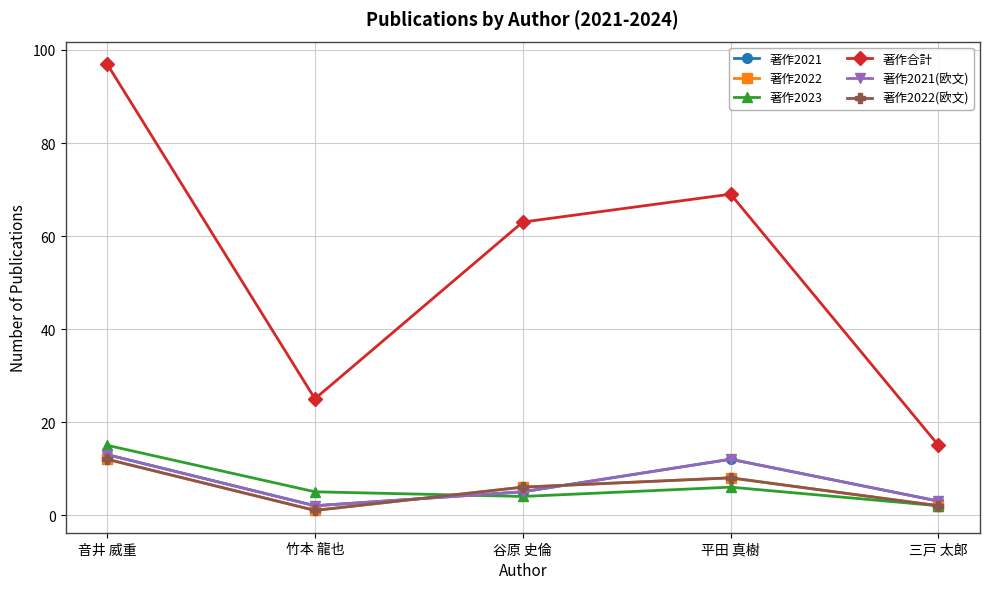

Read the 著作2021 value at 音井 威重, to the nearest 10.

10